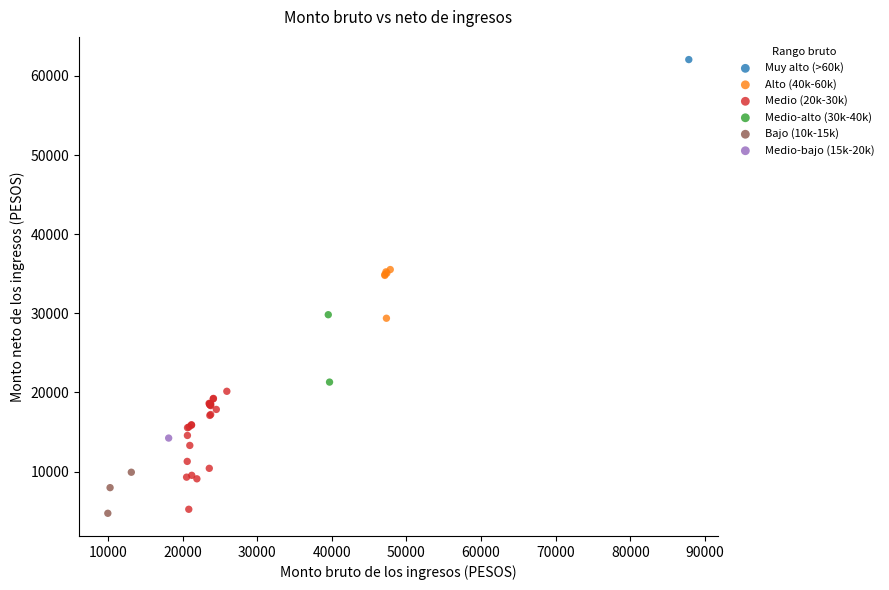

Which series contains the lowest Y value?

Bajo (10k-15k)